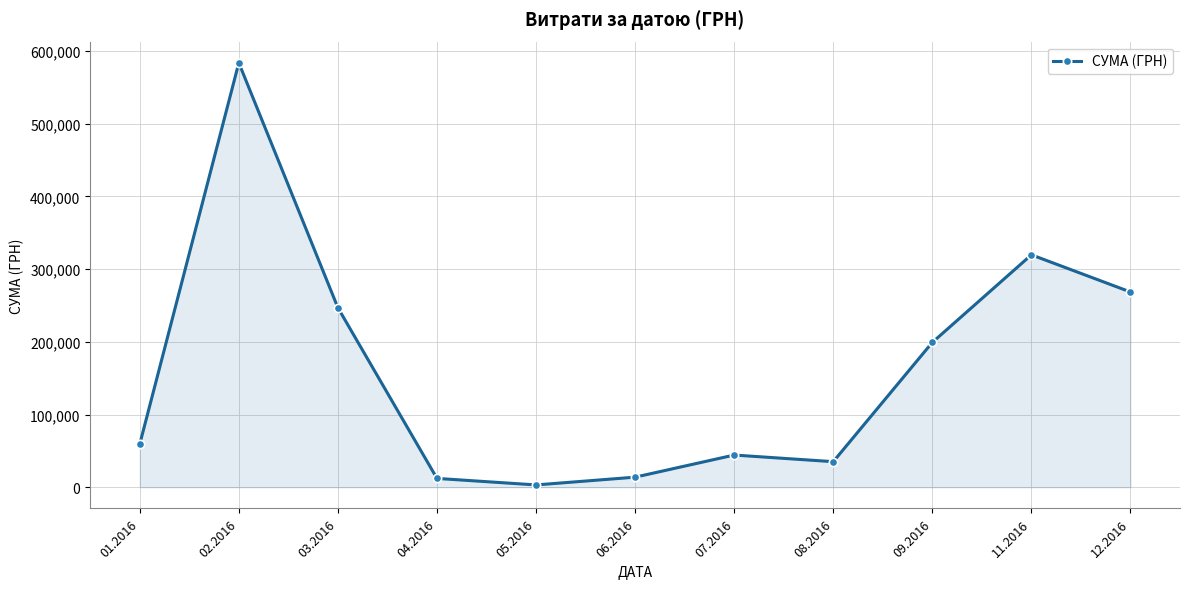

What position from the left is 12.2016?

11